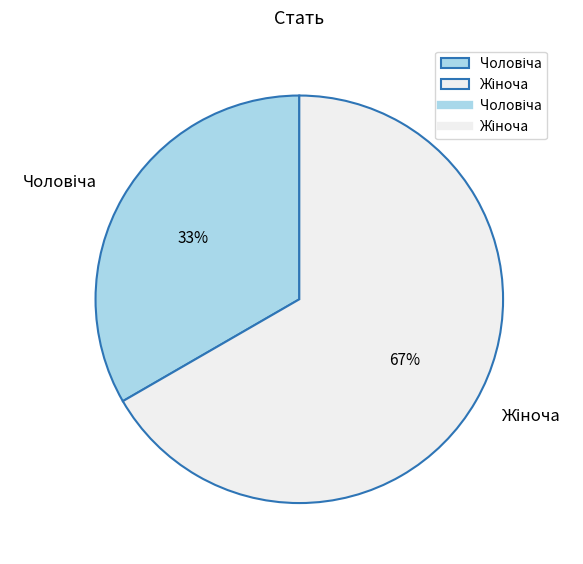

How many slices are in this pie chart?

2